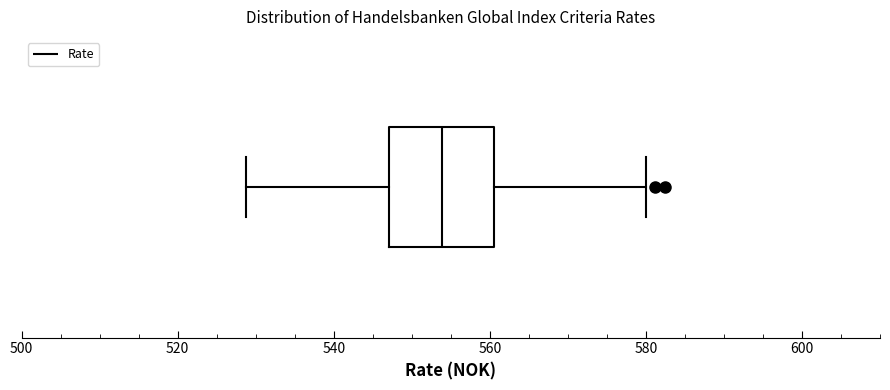

Read this box plot against the x-axis: the position of the median line, the range covered by the box, and the ends of both whiskers. The values are not printed on the chart, so give them approximately, as read against the axis.

median 554, box 548 to 560, whiskers 528 to 580